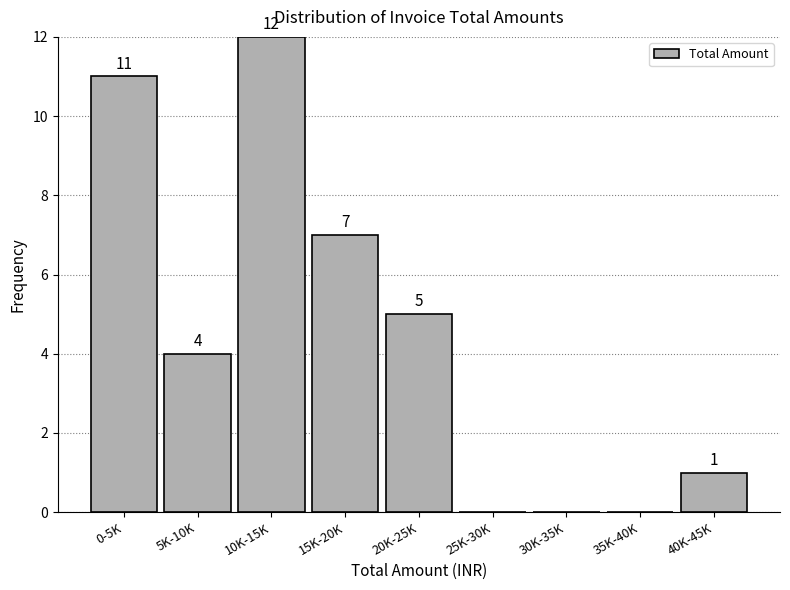

Reading left to right, list all the values displayed in this chart.

0-5K=11	5K-10K=4	10K-15K=12	15K-20K=7	20K-25K=5	25K-30K=0	30K-35K=0	35K-40K=0	40K-45K=1